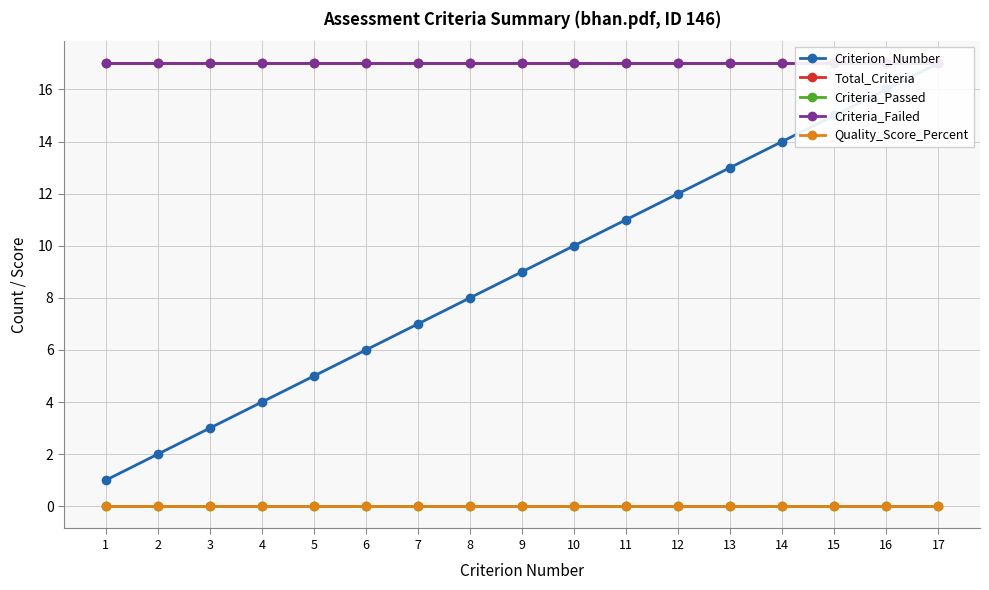

How many lines are shown in the chart?

5